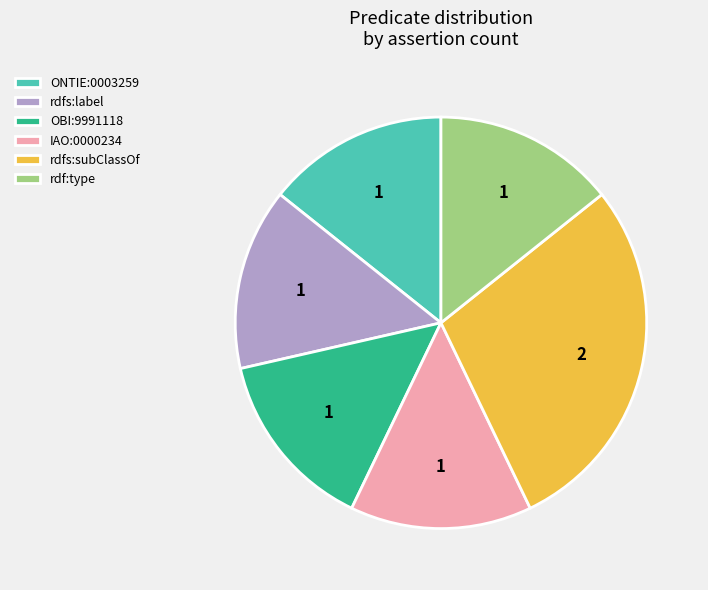

Is it true that IAO:0000234 is 22% of the pie?

False